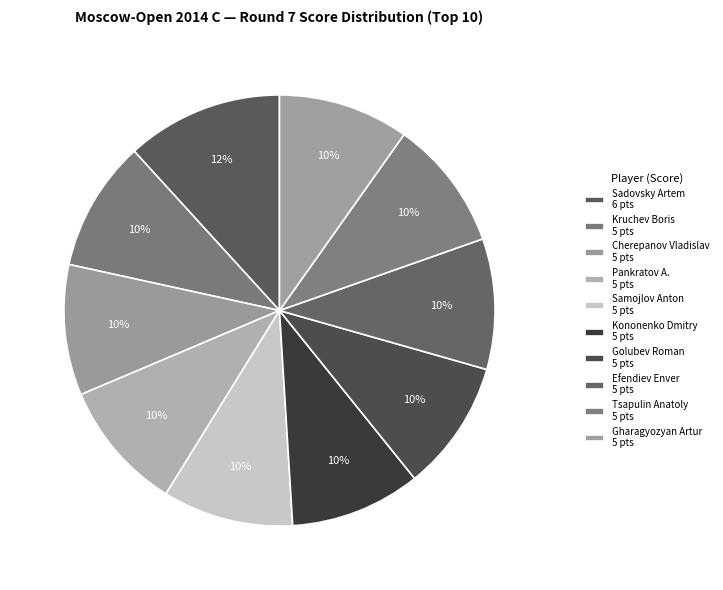

To the nearest percent, what is the average slice percentage?

10%